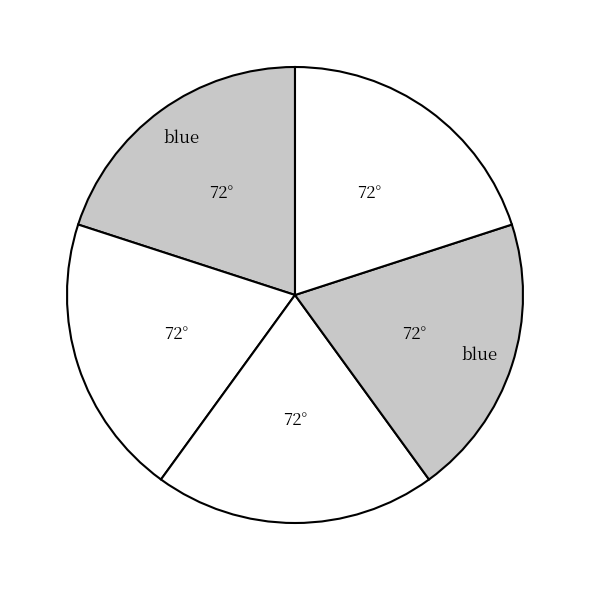

How many segments does this pie chart have?

5